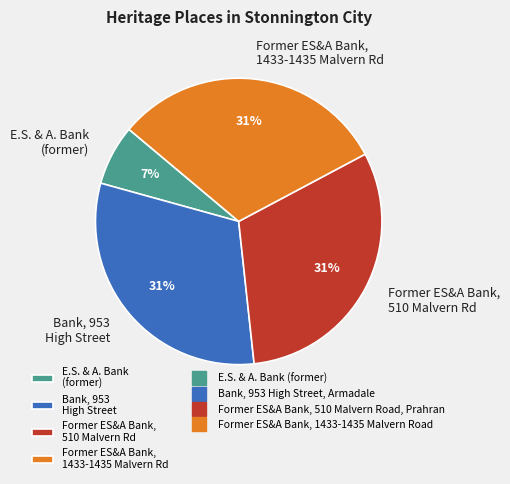

The E.S. & A. Bank (former) slice represents 7% of the pie. True or false?

True